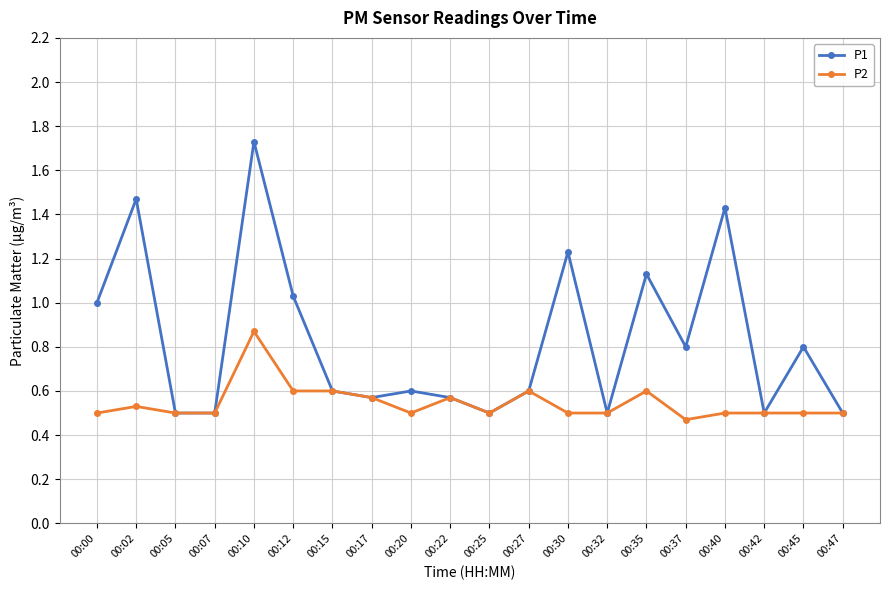

Which series has the largest total across all categories?

P1